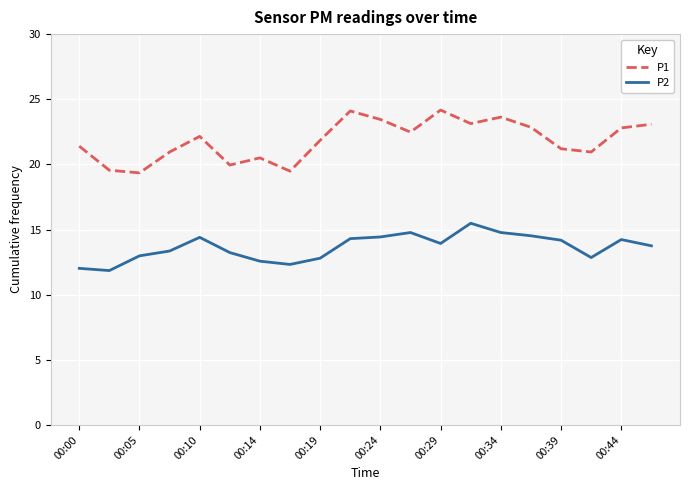

What is the maximum value for P1?

24.2